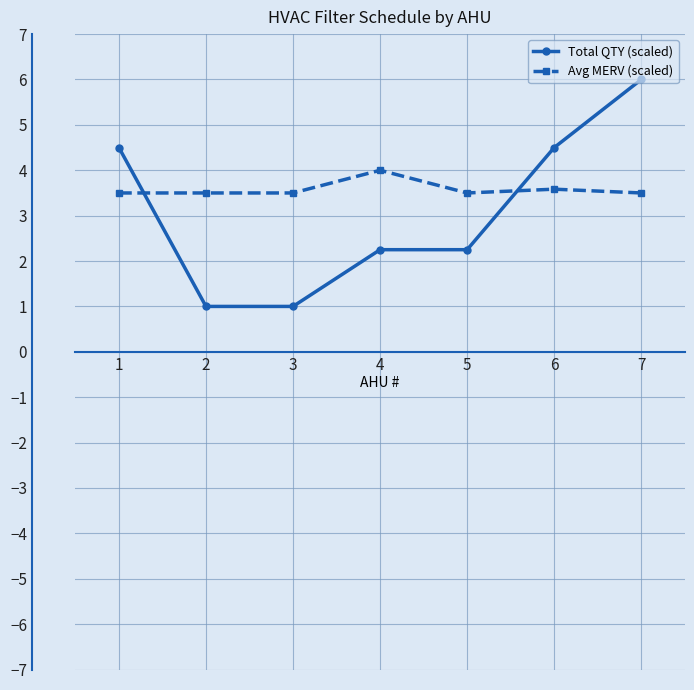

What is the total value across all series at 1?

8.0